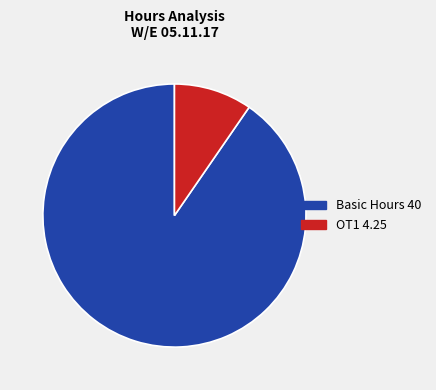

Count the number of slices in the pie.

2